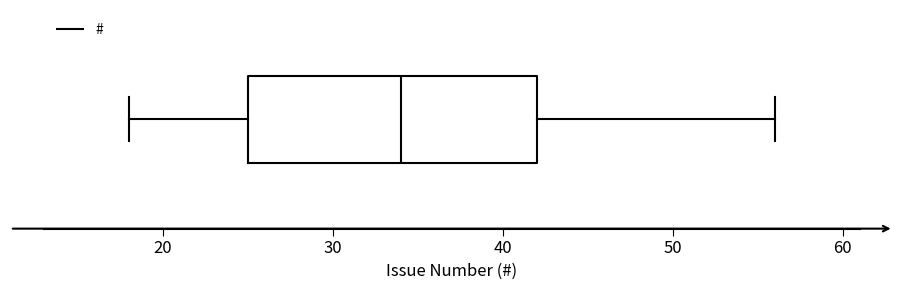

Read this box plot against the x-axis: the position of the median line, the range covered by the box, and the ends of both whiskers. The values are not printed on the chart, so give them approximately, as read against the axis.

median 34, box 25 to 42, whiskers 18 to 56